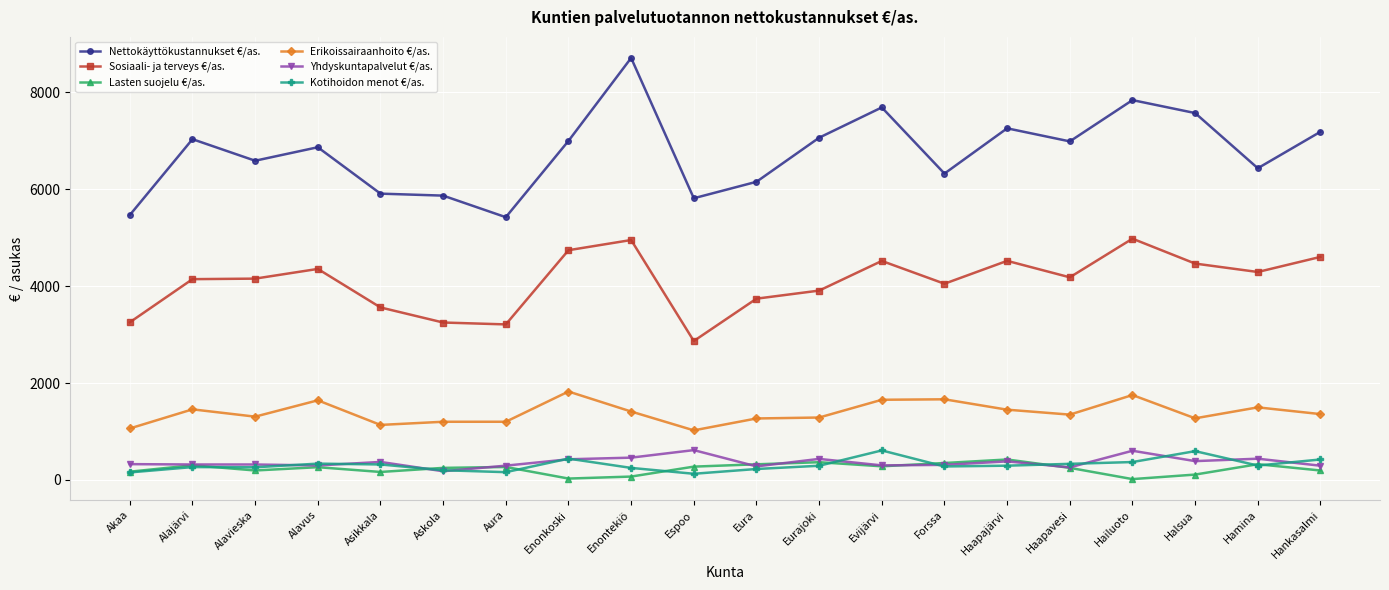

Is the value of Erikoissairaanhoito €/as. at Aura greater than the value of Yhdyskuntapalvelut €/as. at Alajärvi?

Yes